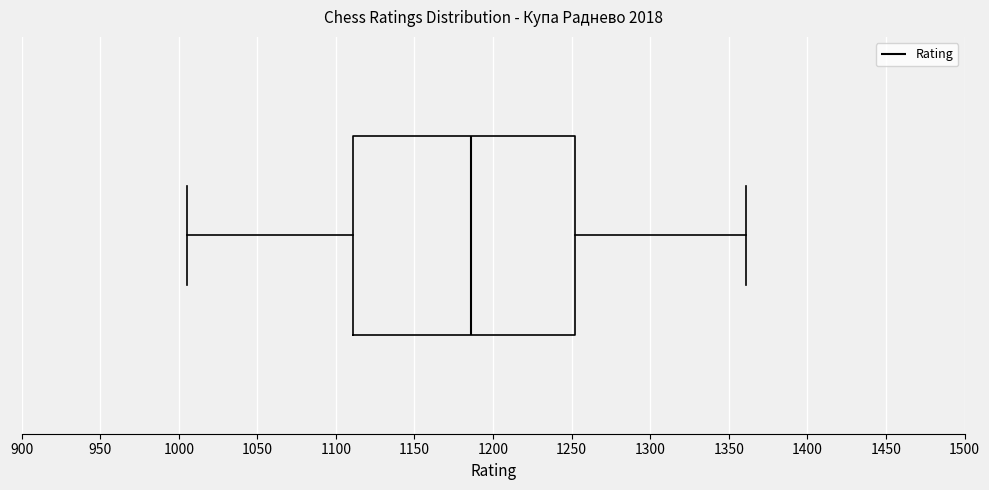

Where does the left whisker of the box end on the x-axis? The values are not printed on the chart, so give them approximately, as read against the axis.

1005